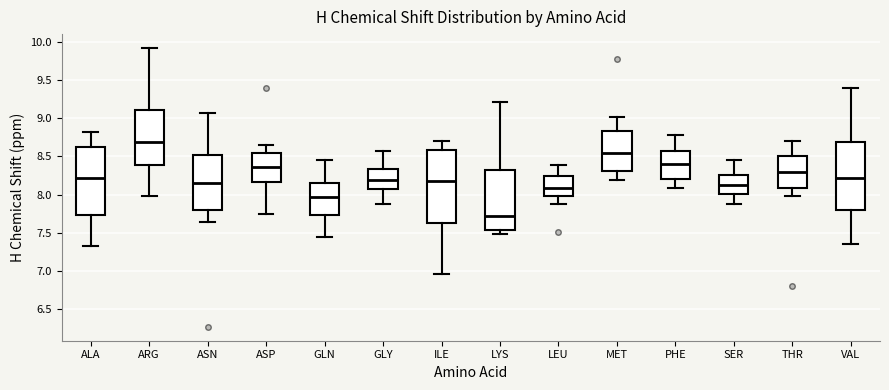

Comparing the boxes themselves (not the whiskers), which one is the tallest?

ILE